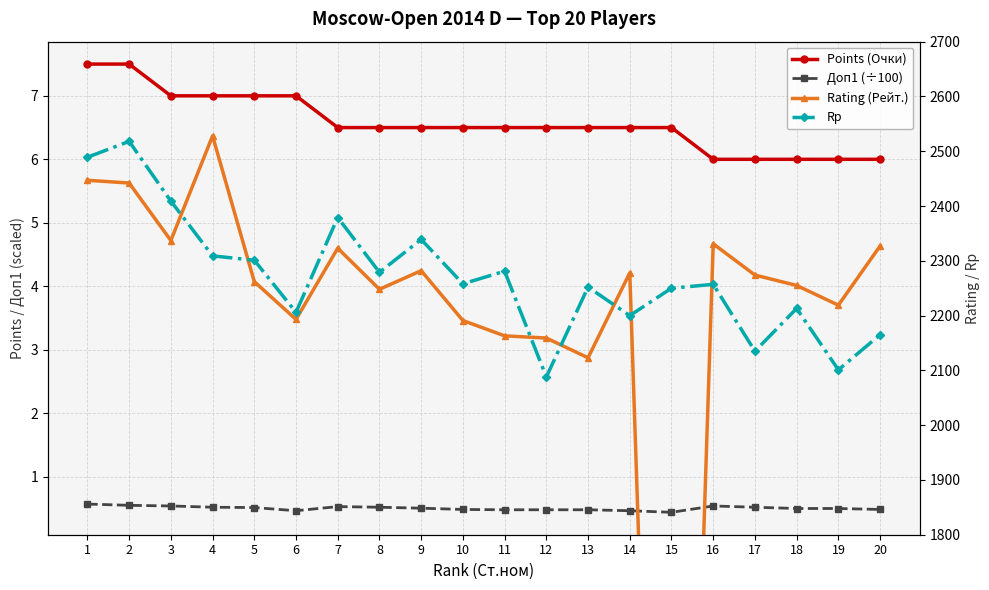

At which category is the sum across all series the highest?

2